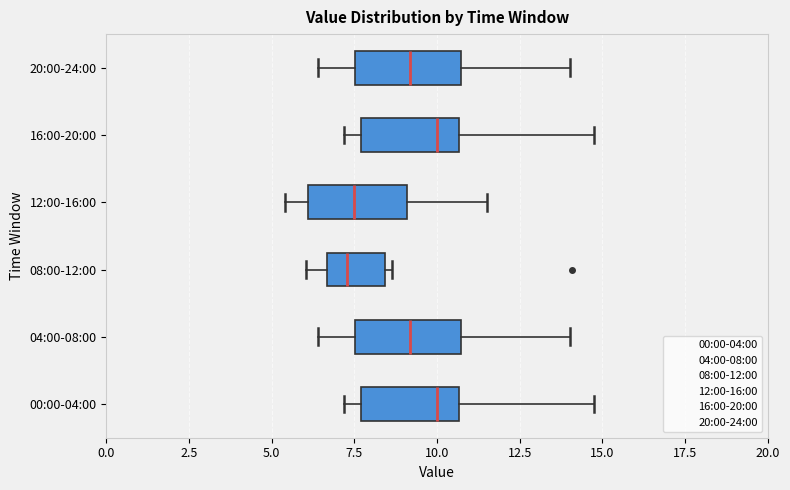

Reading bottom to top, read every box against the x-axis: the position of its median line, the range the box covers, and the ends of its whiskers. The values are not printed on the chart, so give them approximately, as read against the axis.

00:00-04:00: median 10.0, box 7.5 to 10.5, whiskers 7.0 to 14.5
04:00-08:00: median 9.0, box 7.5 to 10.5, whiskers 6.5 to 14.0
08:00-12:00: median 7.5, box 6.5 to 8.5, whiskers 6.0 to 8.5 (just right of the box's right edge)
12:00-16:00: median 7.5, box 6.0 to 9.0, whiskers 5.5 to 11.5
16:00-20:00: median 10.0, box 7.5 to 10.5, whiskers 7.0 to 14.5
20:00-24:00: median 9.0, box 7.5 to 10.5, whiskers 6.5 to 14.0